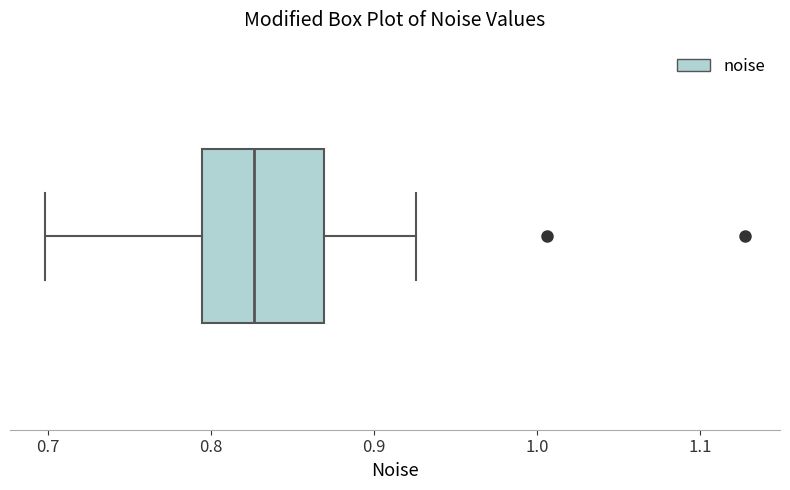

Transcribe this box plot: give where the median line is, the range the box spans, and where the two whiskers end, as read against the x-axis. The values are not printed on the chart, so give them approximately, as read against the axis.

median 0.83, box 0.79 to 0.87, whiskers 0.70 to 0.93